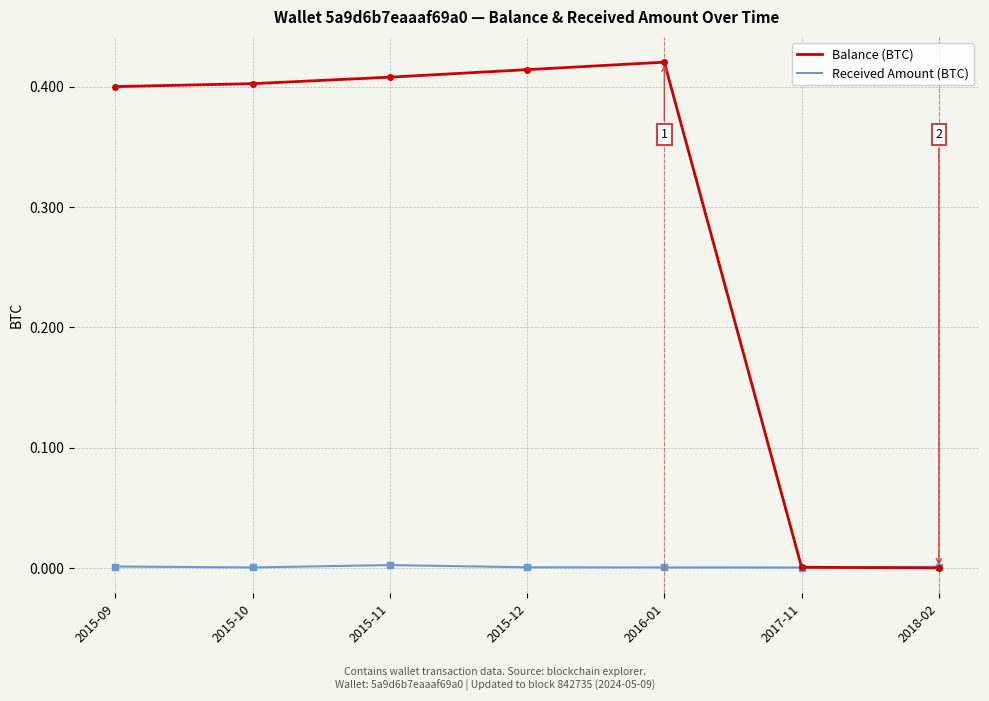

How many distinct data groups are displayed?

2